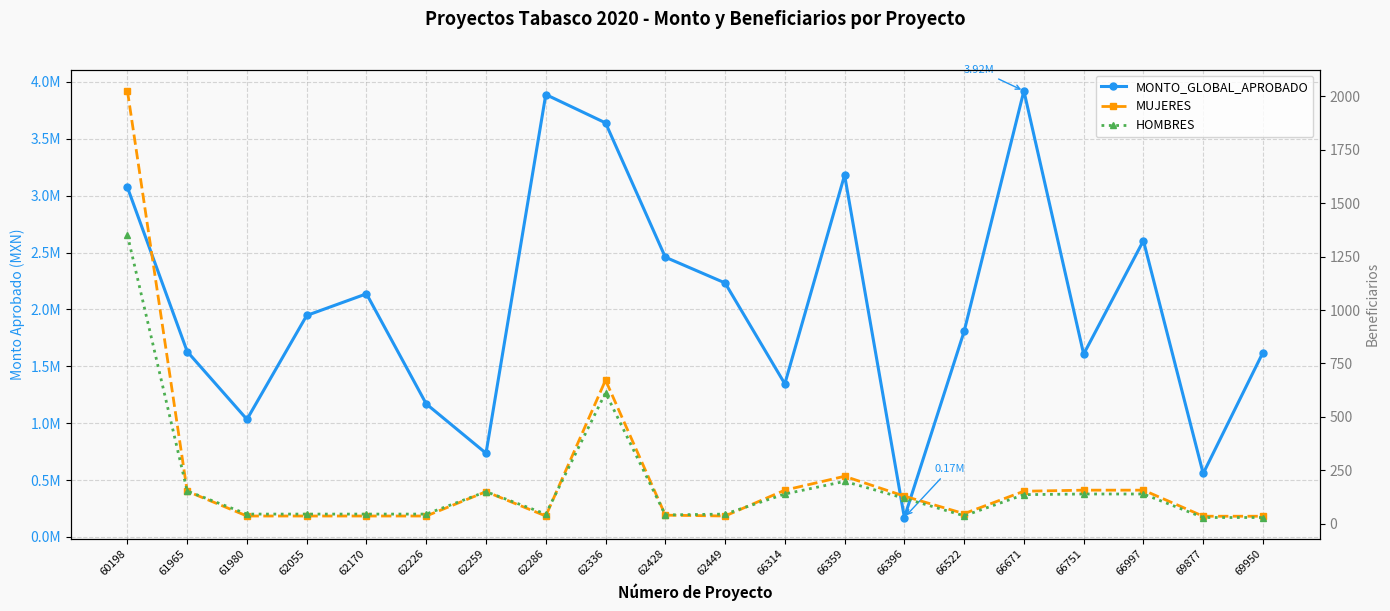

List the series in order of their peak value, lowest first.

HOMBRES, MUJERES, MONTO_GLOBAL_APROBADO